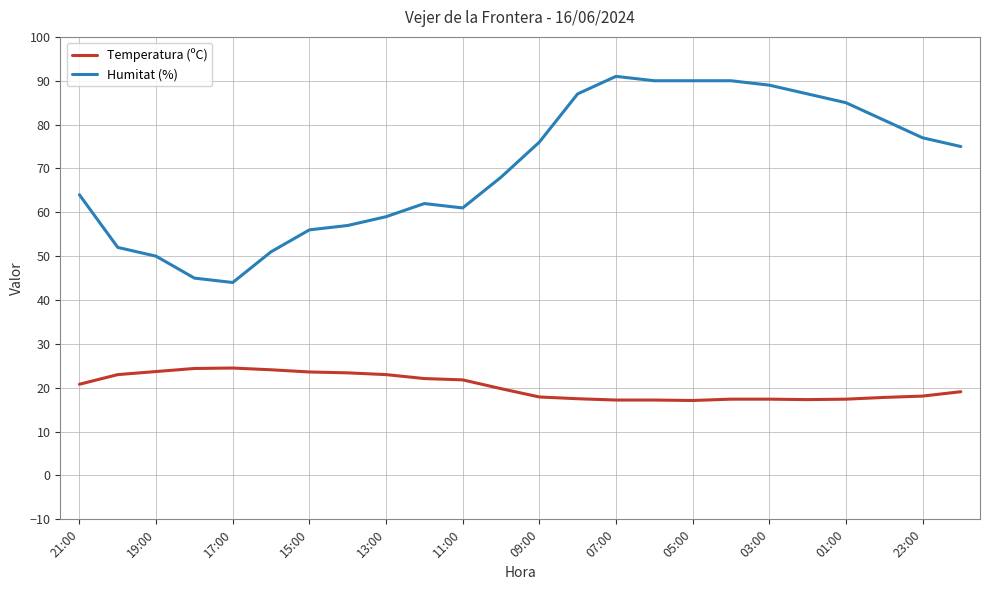

Rank the series by their maximum value, from lowest to highest.

Temperatura (ºC), Humitat (%)